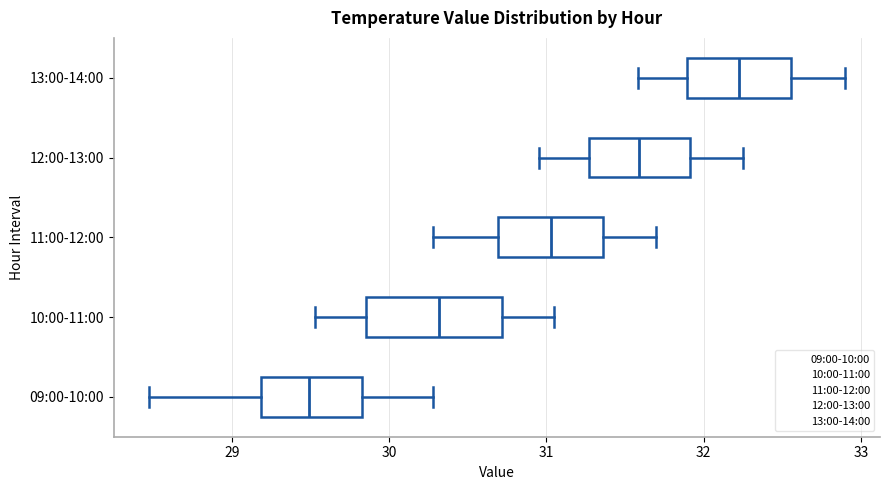

Which box's median line is the furthest to the left?

09:00-10:00